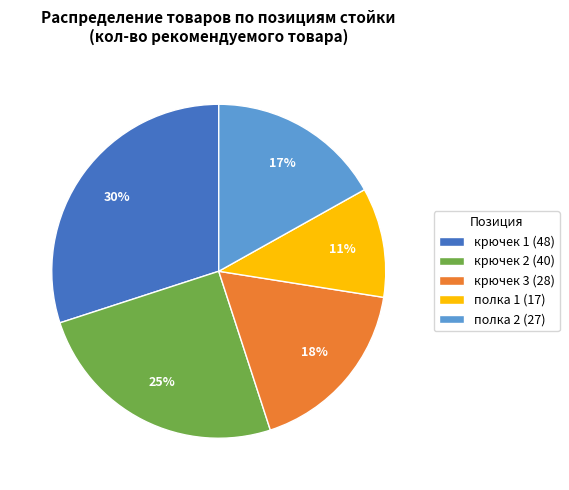

Do полка 1 (17) and крючек 3 (28) together represent more than half of the pie?

No